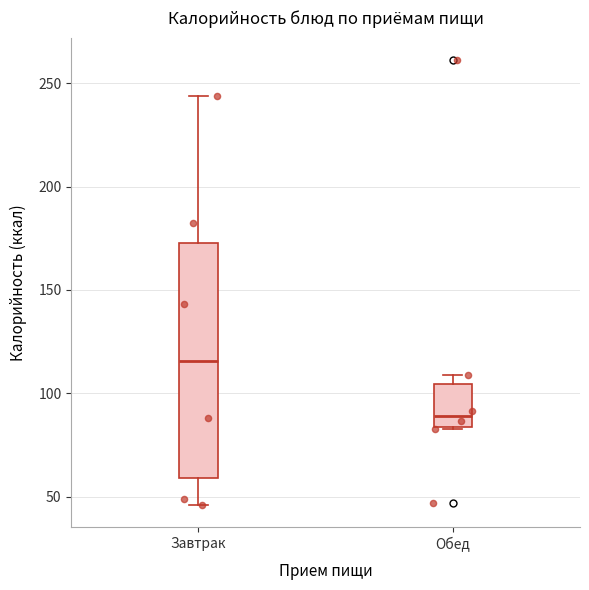

Where is the lower edge of the box for Обед on the y-axis? The values are not printed on the chart, so give them approximately, as read against the axis.

85